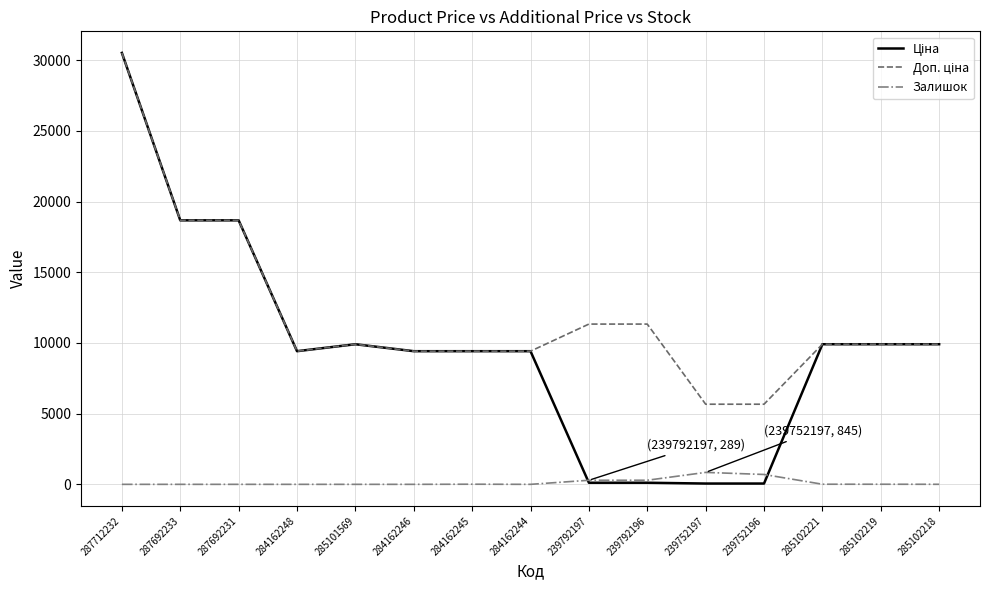

The Залишок series shows 0.0 at 284162248. True or false?

True